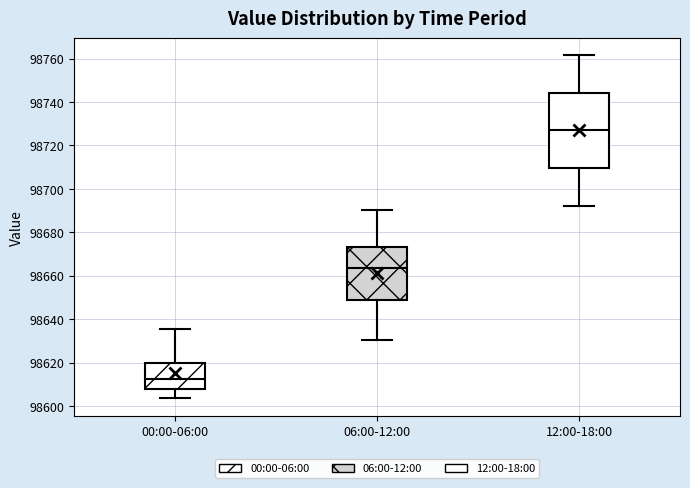

Which box has the highest median line?

12:00-18:00